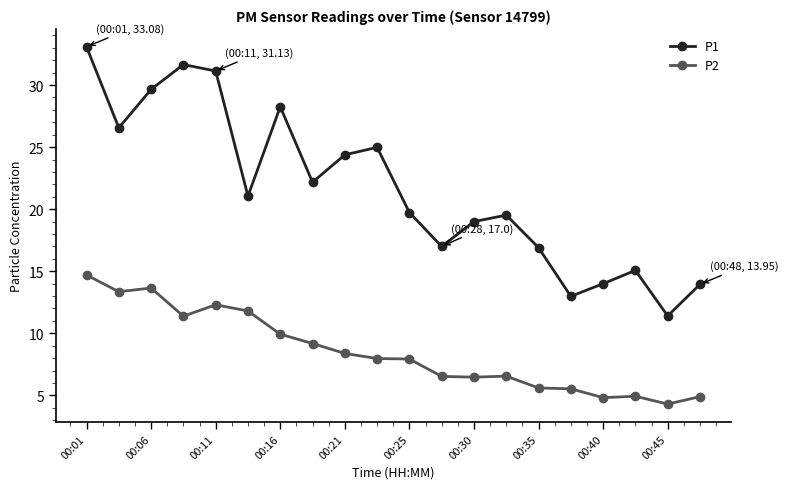

True or false: P2 and P1 cross at least once.

False